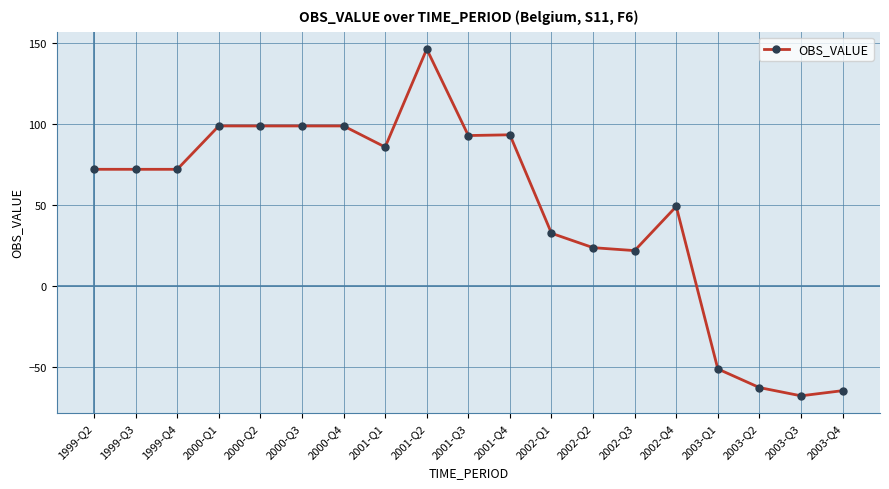

How many values are below 72?

8